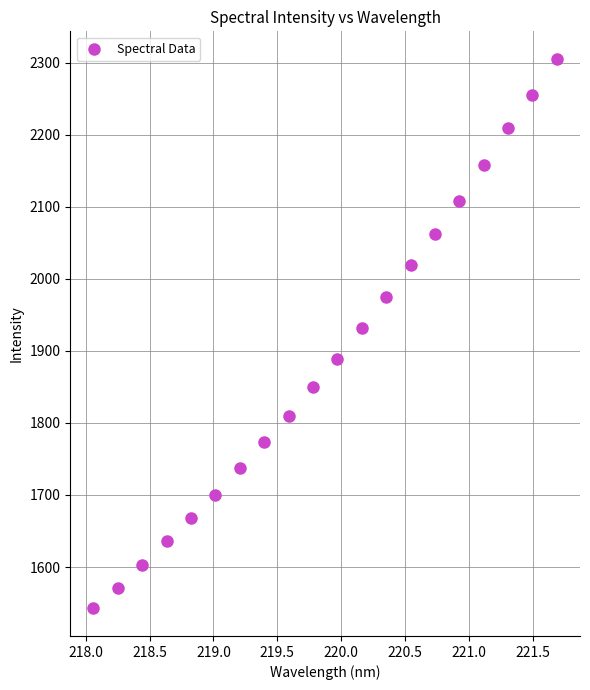

What is the range of Y values (max minus min)?

763.0